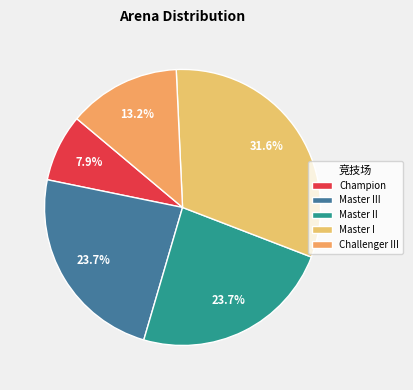

Is there any slice that represents more than half of the pie?

No